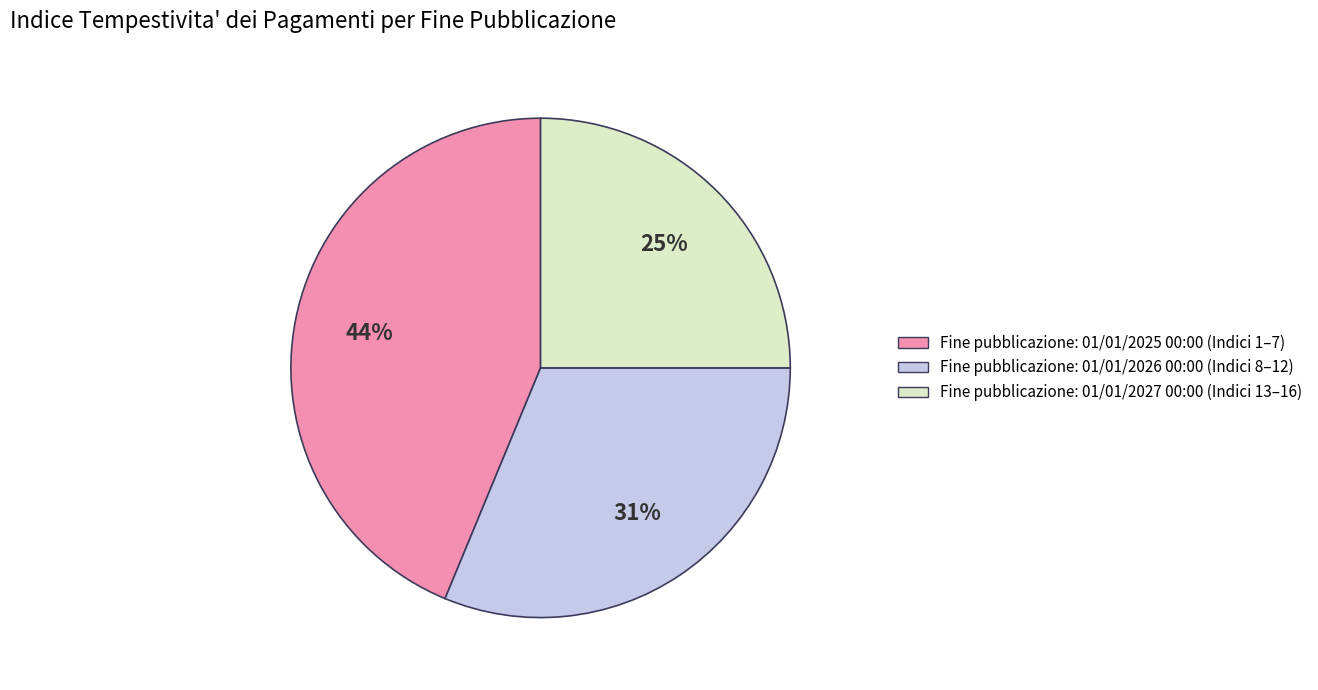

To the nearest percent, what is the average slice percentage?

33%